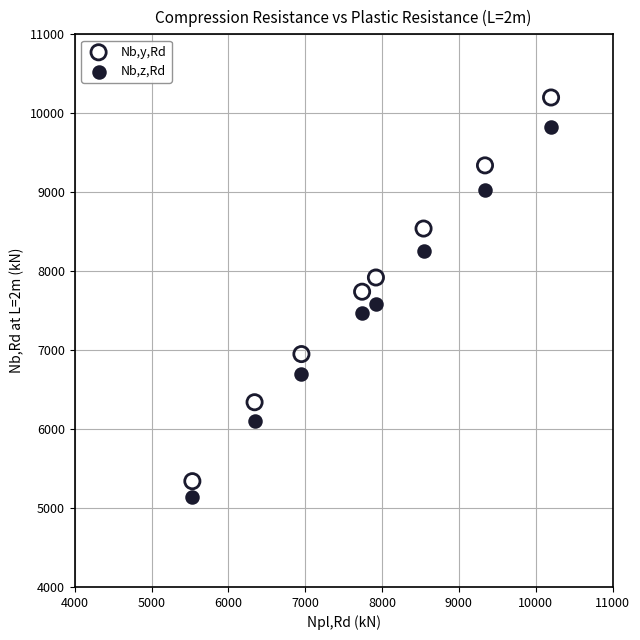

Across all data points, what is the range of X values (max minus min)?

4670